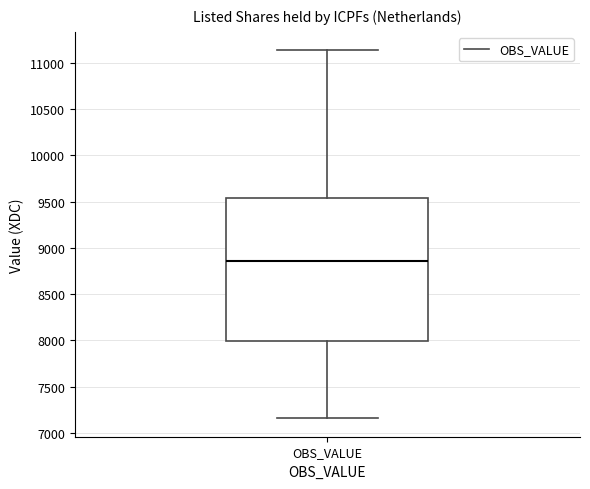

Read this box plot against the y-axis: the position of the median line, the range covered by the box, and the ends of both whiskers. The values are not printed on the chart, so give them approximately, as read against the axis.

median 8850, box 8000 to 9550, whiskers 7150 to 11150